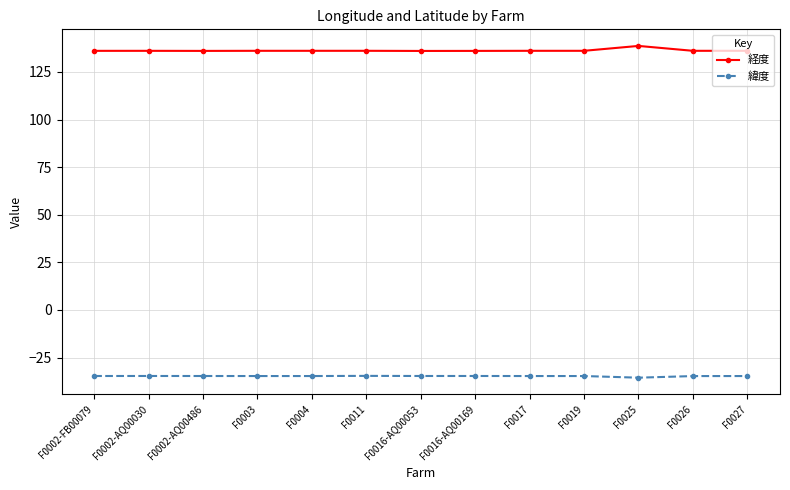

What are all the series names shown in the legend?

経度, 緯度